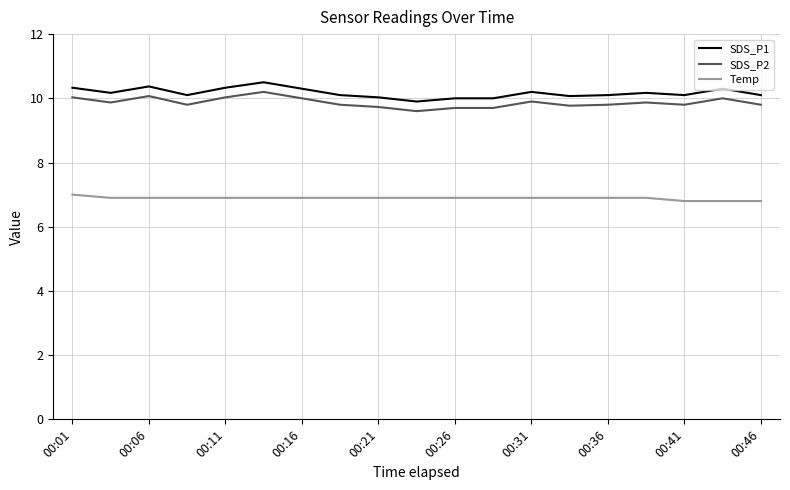

What is the minimum value shown in the chart?

6.8